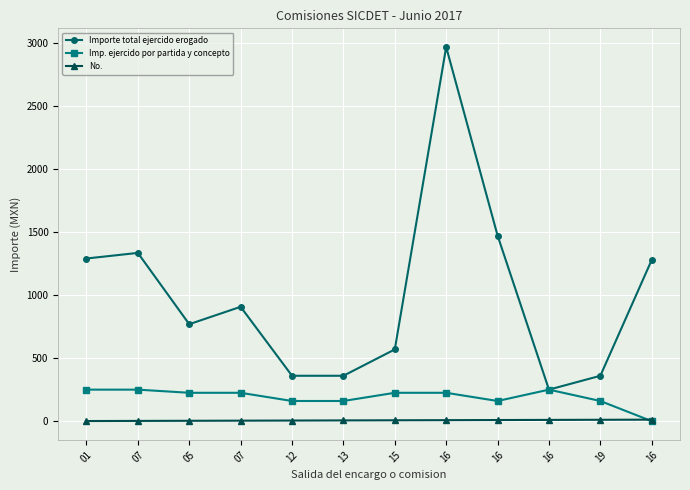

Does the chart have visible grid lines?

Yes